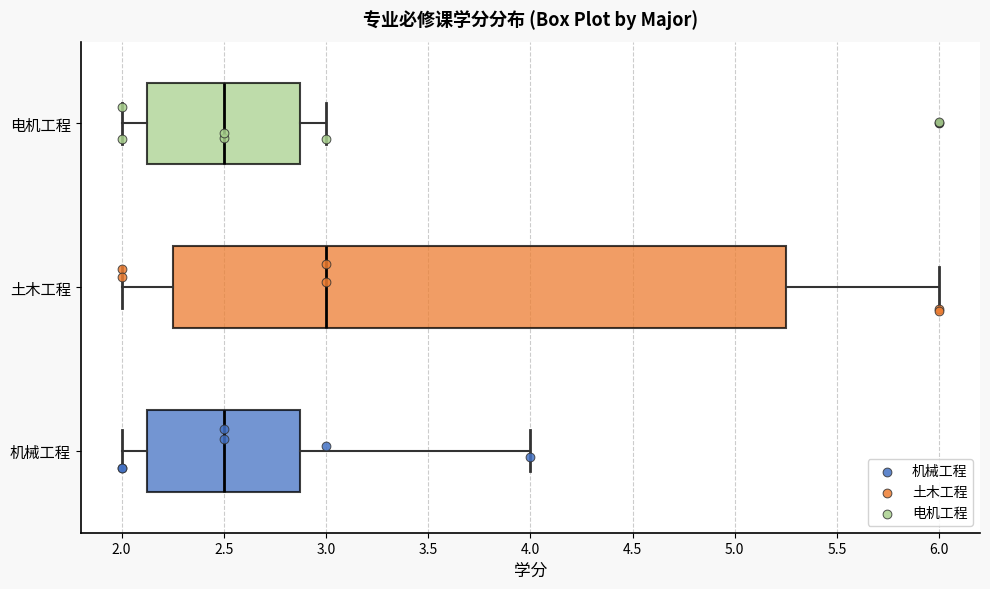

Reading bottom to top, transcribe this box plot: for each box, give where its median line is, the range the box spans, and where its two whiskers end, as read against the x-axis. The values are not printed on the chart, so give them approximately, as read against the axis.

机械工程: median 2.50, box 2.15 to 2.90, whiskers 2.00 to 4.00
土木工程: median 3.00, box 2.25 to 5.25, whiskers 2.00 to 6.00
电机工程: median 2.50, box 2.15 to 2.90, whiskers 2.00 to 3.00